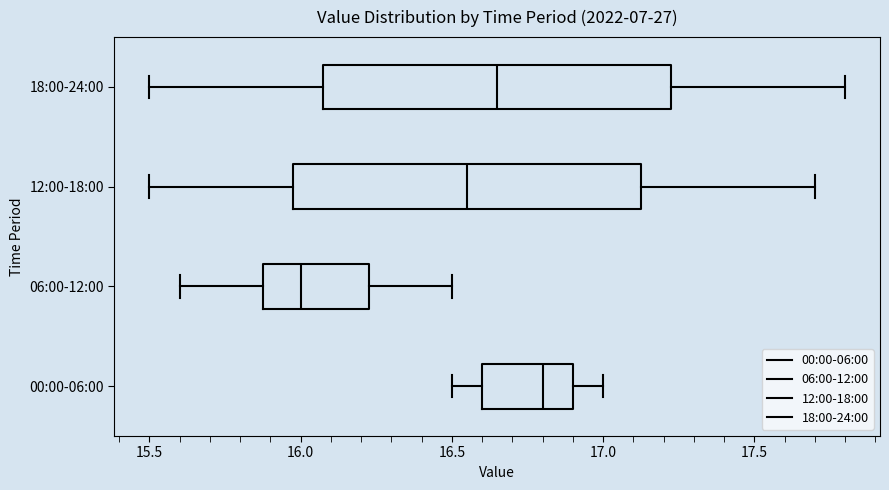

Where is the right edge of the box for 12:00-18:00 on the x-axis? The values are not printed on the chart, so give them approximately, as read against the axis.

17.15